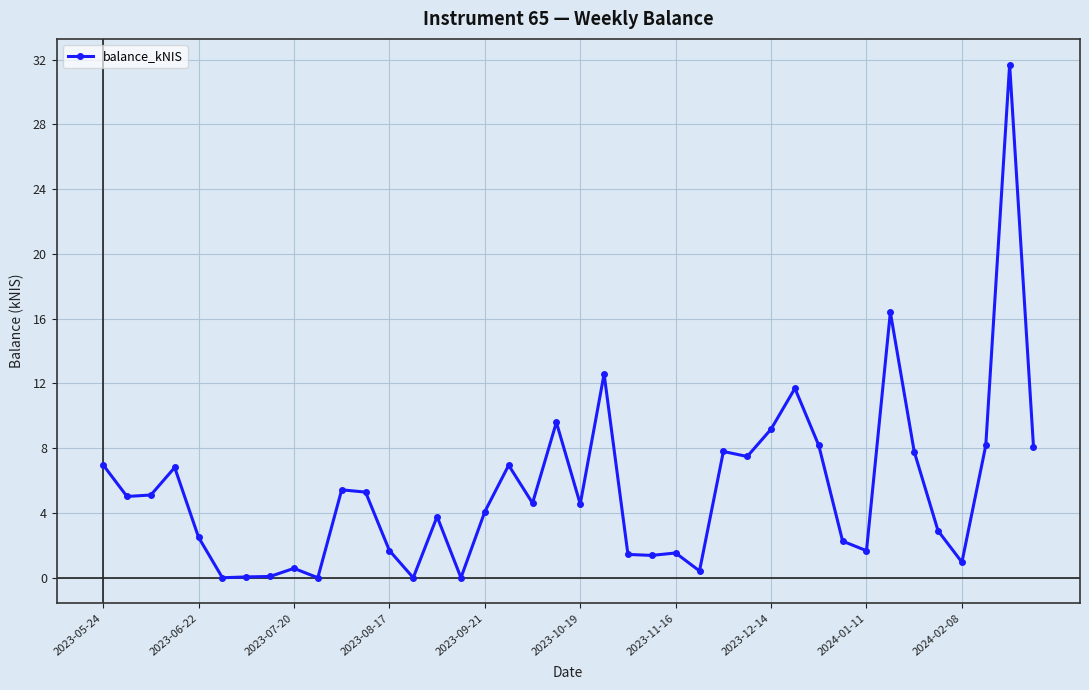

What is the difference between the maximum and minimum values?

31.7